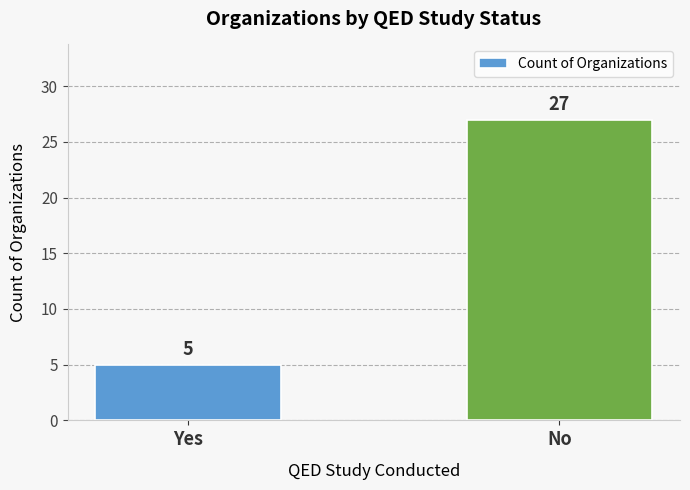

How many values are between 5 and 27?

2